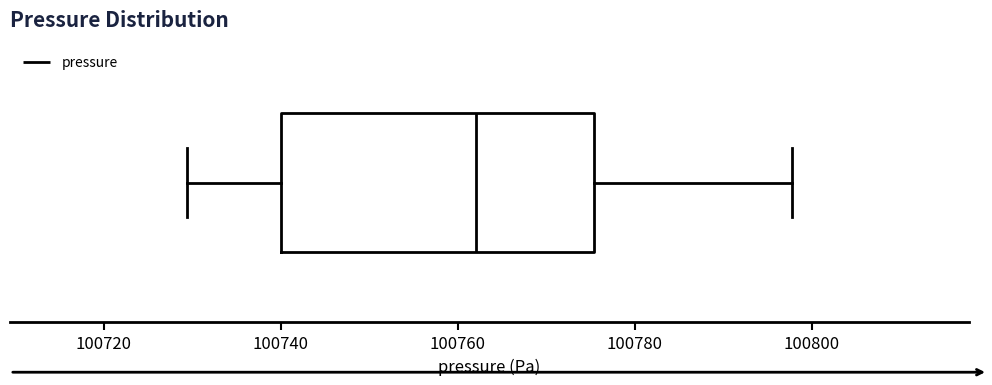

Transcribe this box plot: give where the median line is, the range the box spans, and where the two whiskers end, as read against the x-axis. The values are not printed on the chart, so give them approximately, as read against the axis.

median 100762, box 100740 to 100776, whiskers 100730 to 100798